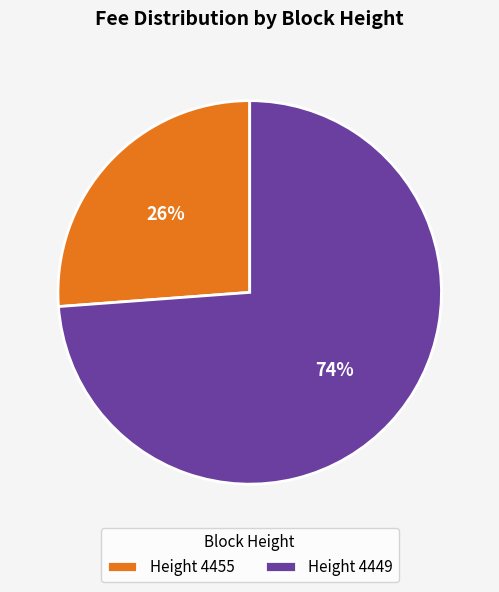

Approximately how many times larger is the value at Height 4449 compared to Height 4455?

2.8